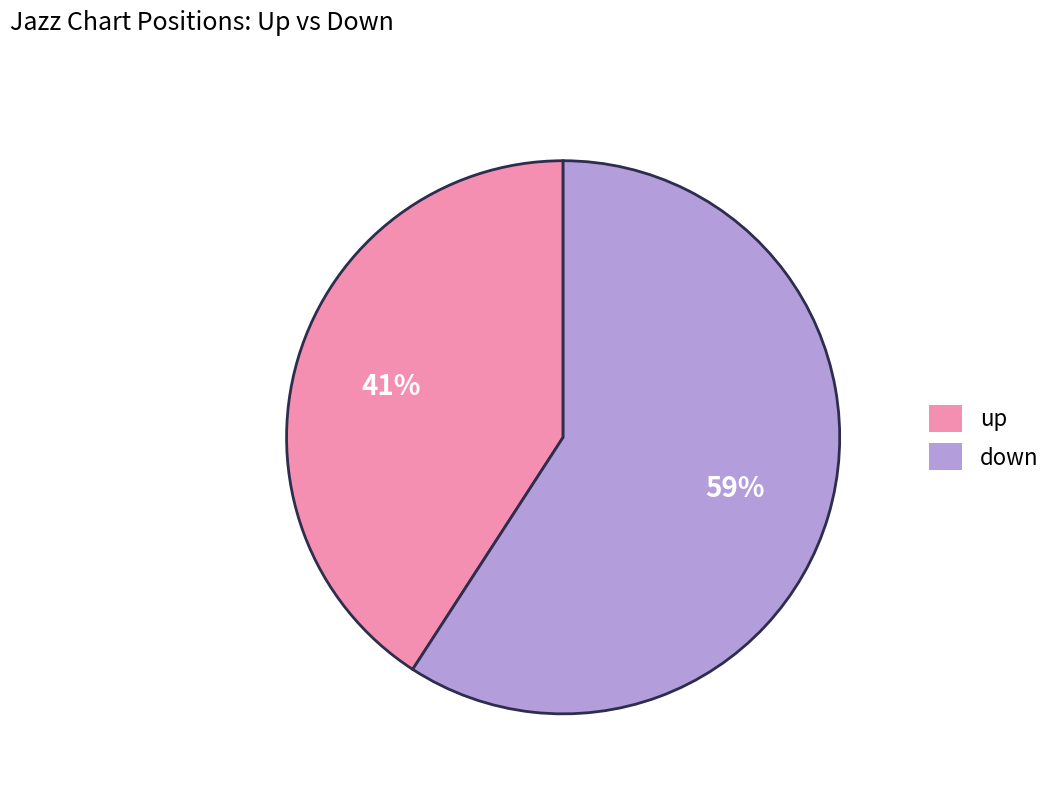

To the nearest percent, what is the difference between the largest and smallest slice percentages?

18%